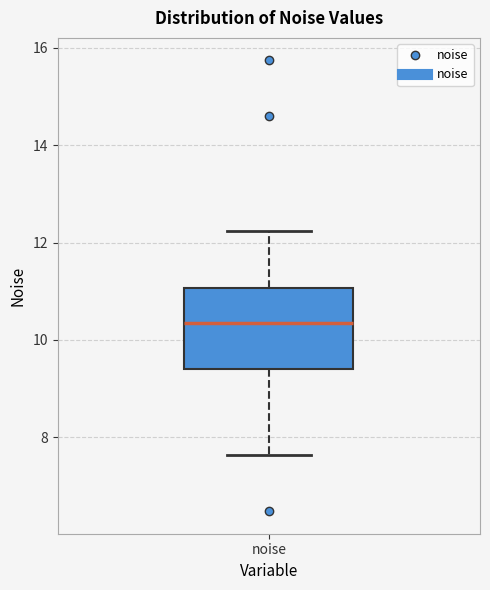

Transcribe this box plot: give where the median line is, the range the box spans, and where the two whiskers end, as read against the y-axis. The values are not printed on the chart, so give them approximately, as read against the axis.

median 10.4, box 9.4 to 11.0, whiskers 7.6 to 12.2